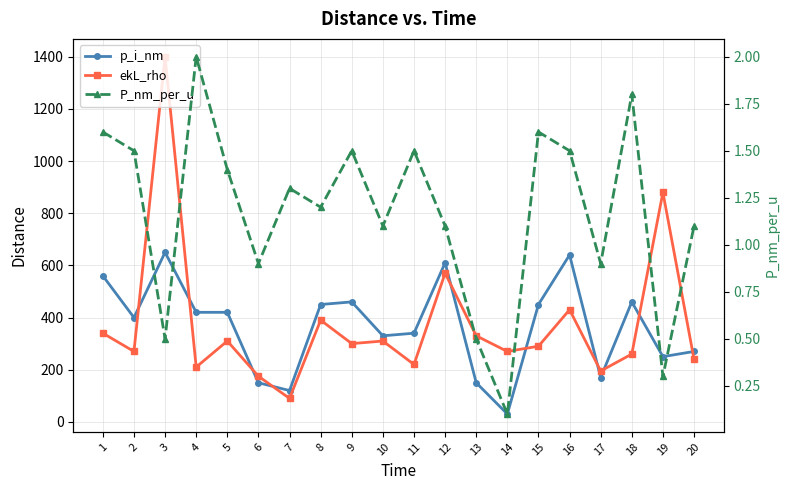

Which has a higher value, 4 or 18?

18